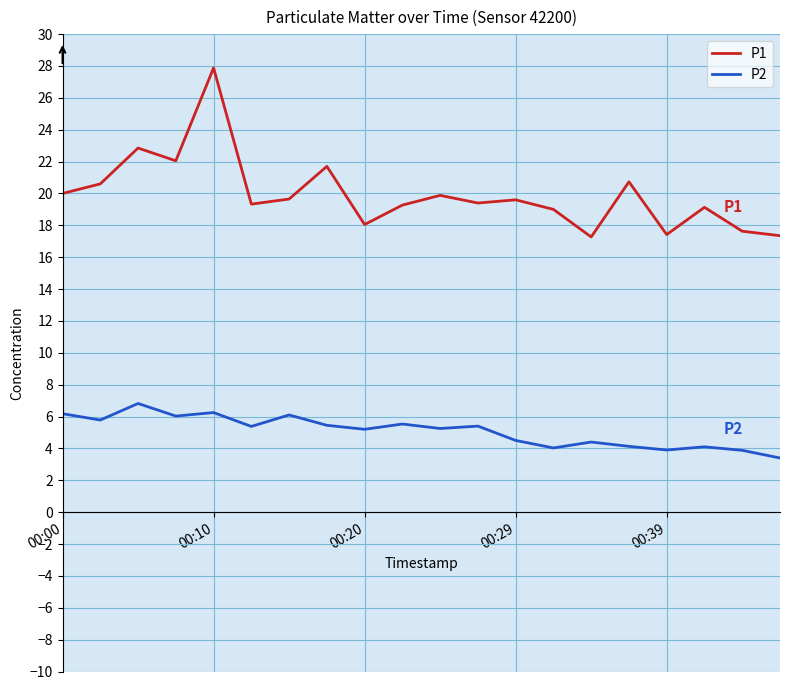

Which series has the largest range (max minus min)?

P1